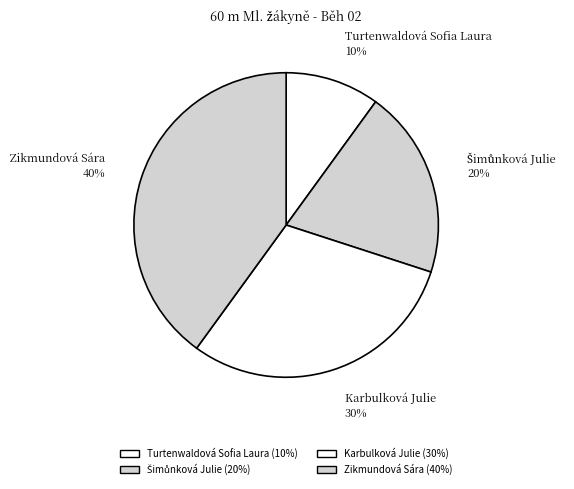

Which category has the smallest portion of the pie?

Turtenwaldová Sofia Laura